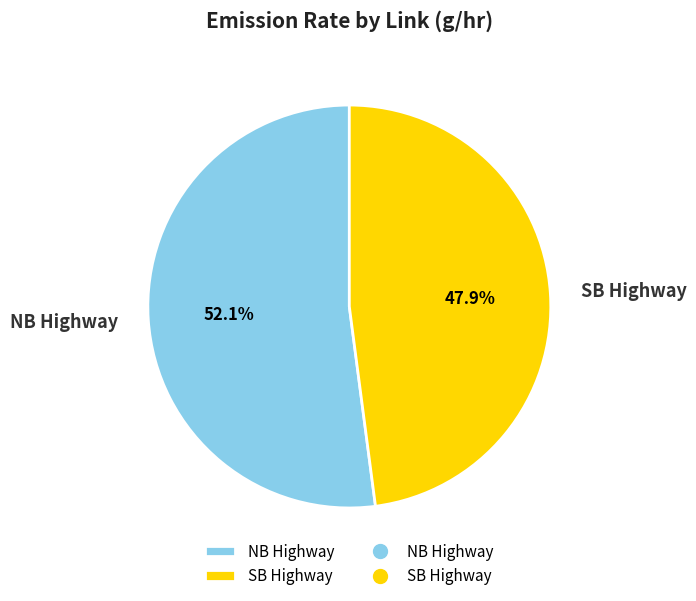

Is it true that NB Highway is 47% of the pie?

False